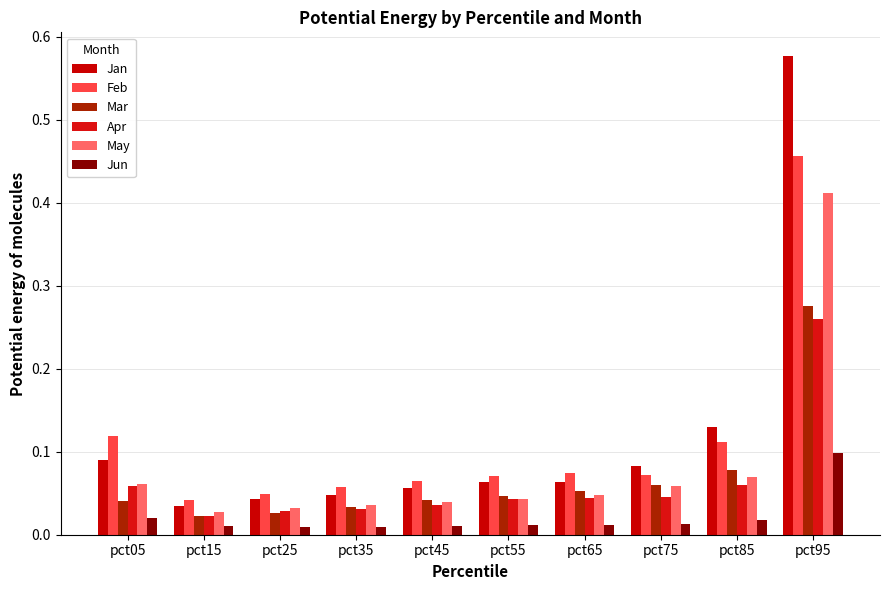

Does the chart contain stacked bars?

No